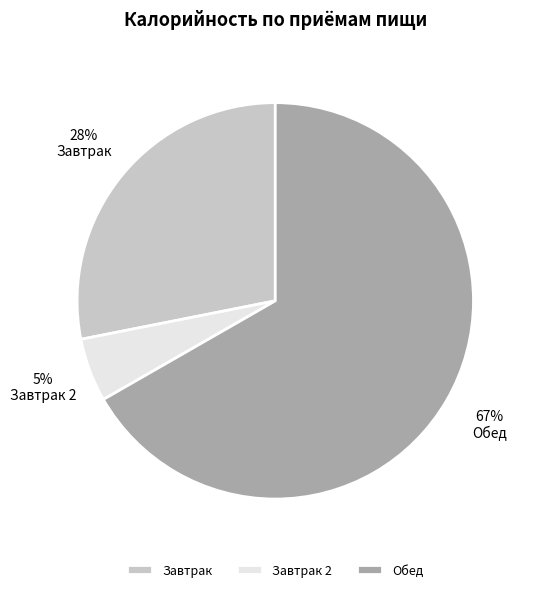

True or false: Завтрак accounts for 28% of the total.

True